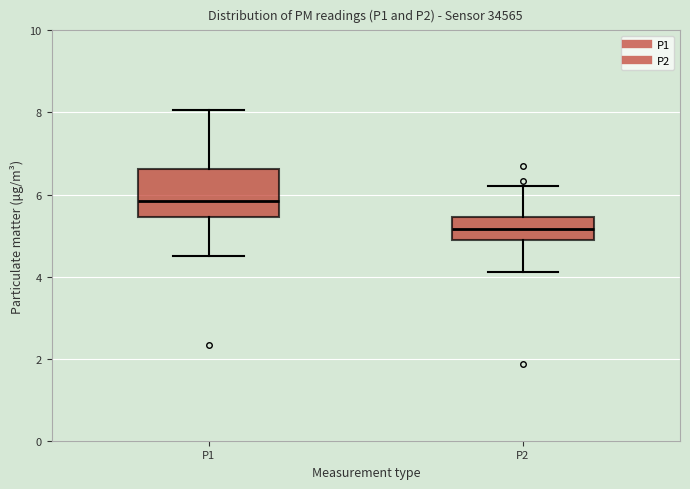

Which box is the tallest, from its lower edge to its upper edge?

P1